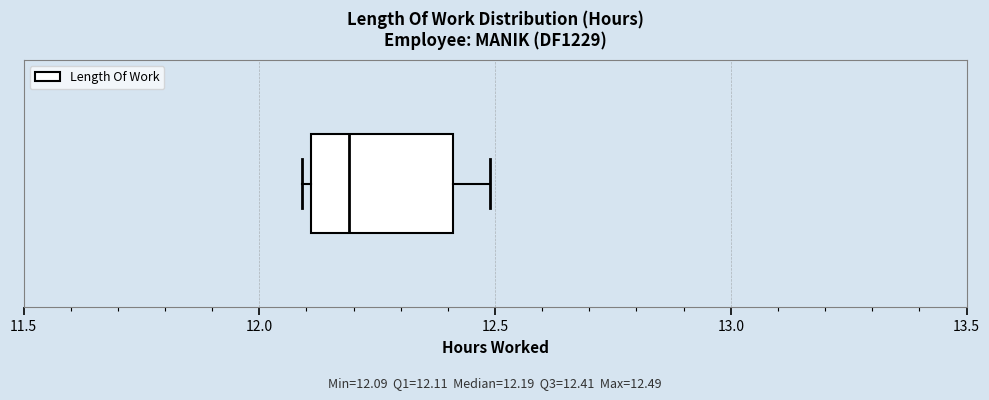

Read this box plot against the x-axis: the position of the median line, the range covered by the box, and the ends of both whiskers. The values are not printed on the chart, so give them approximately, as read against the axis.

median 12.2, box 12.1 to 12.4, whiskers 12.1 (just left of the box's left edge) to 12.5